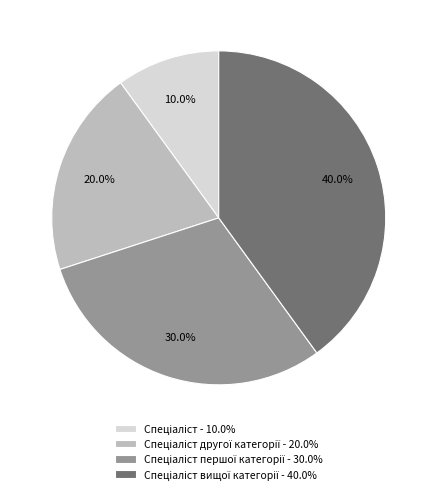

Is there any slice that represents more than half of the pie?

No